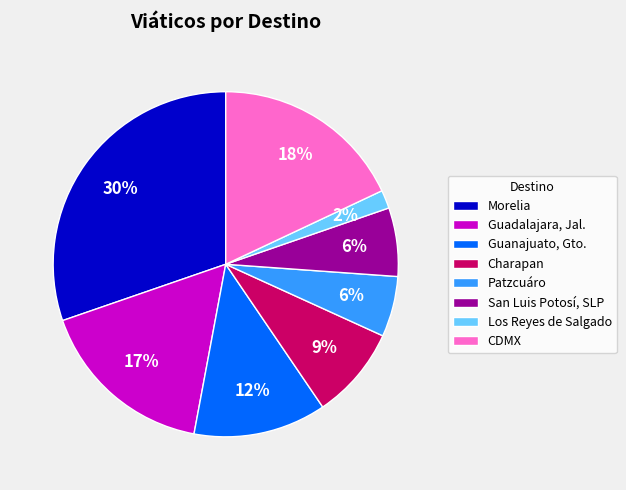

What is the smallest slice in the pie chart?

Los Reyes de Salgado